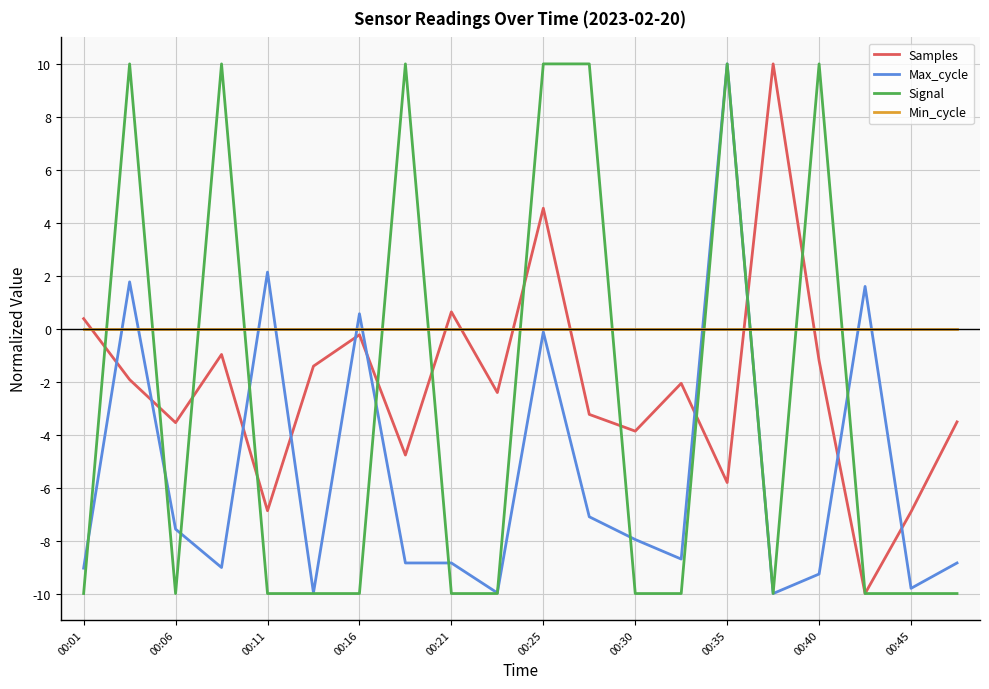

Rank the series by their average value, from lowest to highest.

Max_cycle, Signal, Samples, Min_cycle